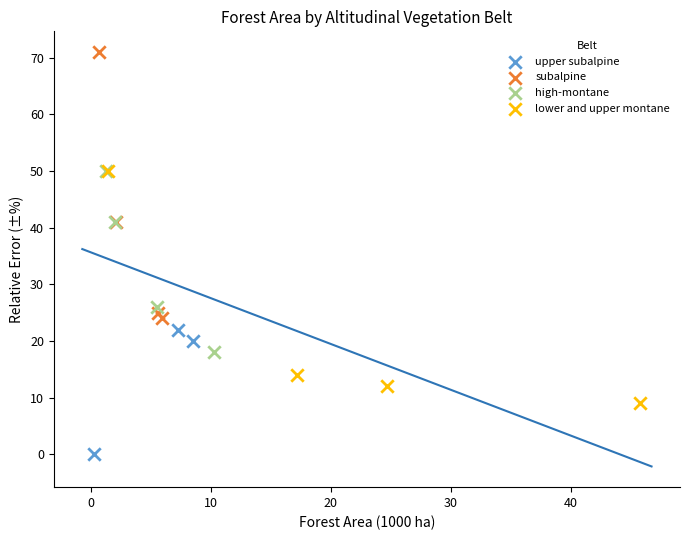

Which series reaches the minimum Y coordinate?

upper subalpine